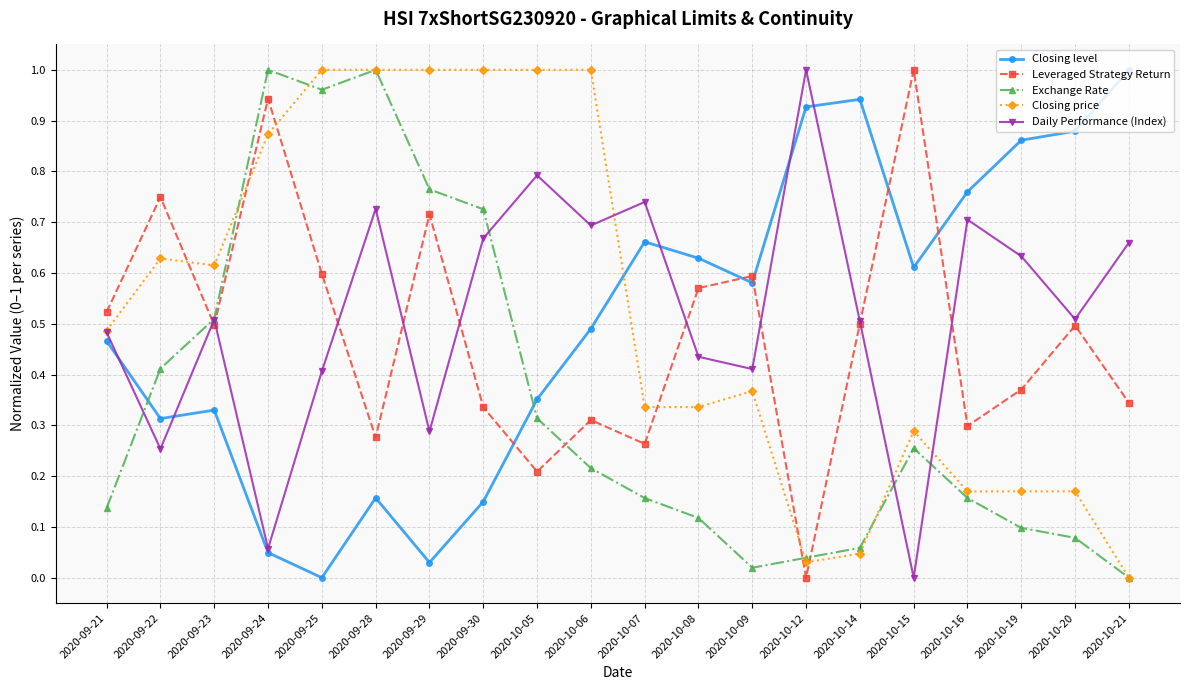

Is the value of Daily Performance (Index) at 2020-10-09 greater than the value of Leveraged Strategy Return at 2020-09-30?

Yes